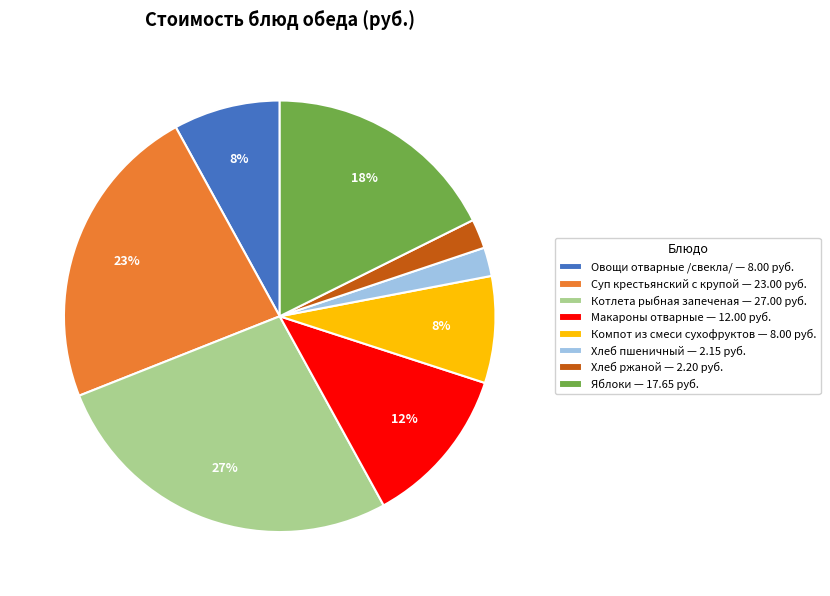

Combined, do Овощи отварные /свекла/ and Макароны отварные account for over 50%?

No